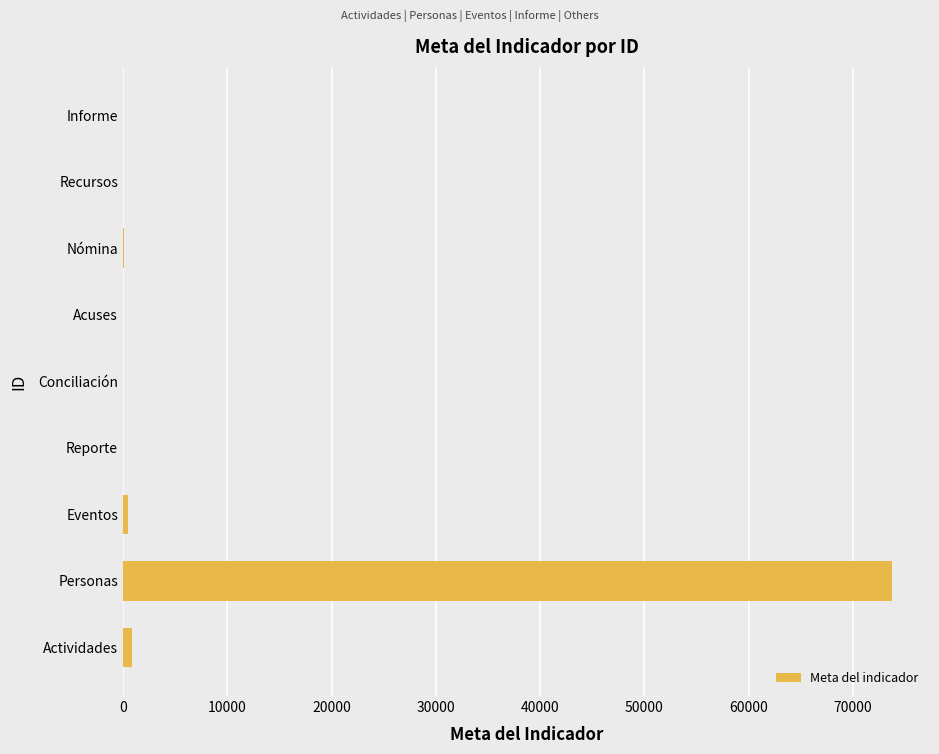

Which label corresponds to the largest value in the chart?

Personas